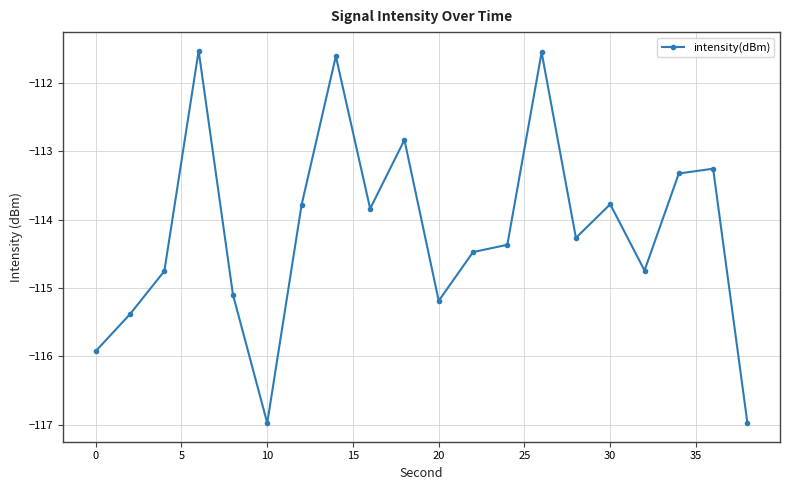

How many values exceed -114?

9